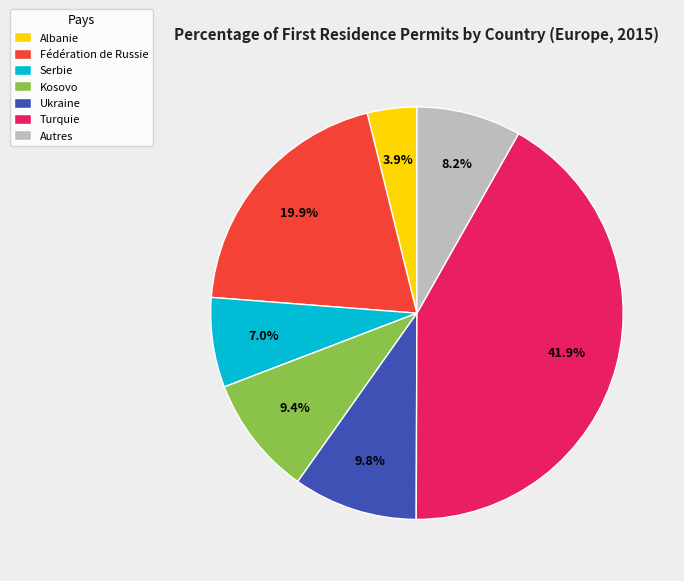

What percentage is the Kosovo slice, to the nearest percent?

9%